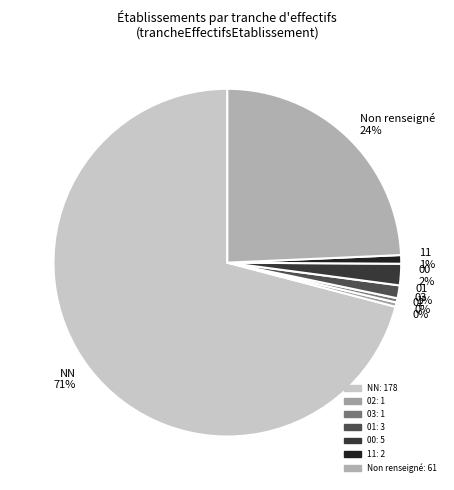

What percentage is the 11 1% slice, to the nearest percent?

1%